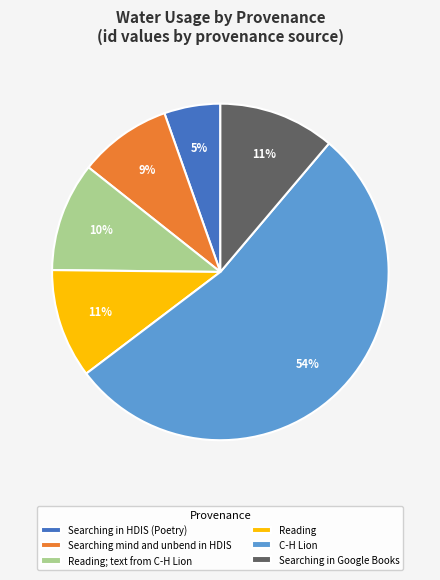

Is there any slice that represents more than half of the pie?

Yes